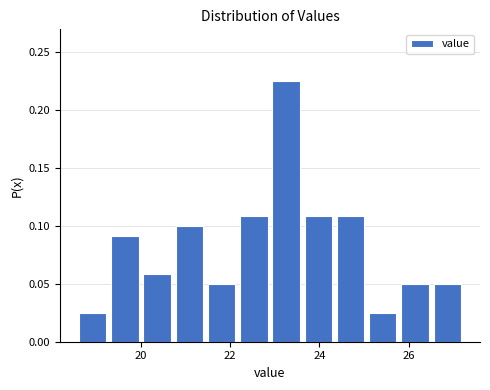

Around what value on the x-axis is the tallest bar? Give the approximate position of its centre, as read against the axis.

23.2